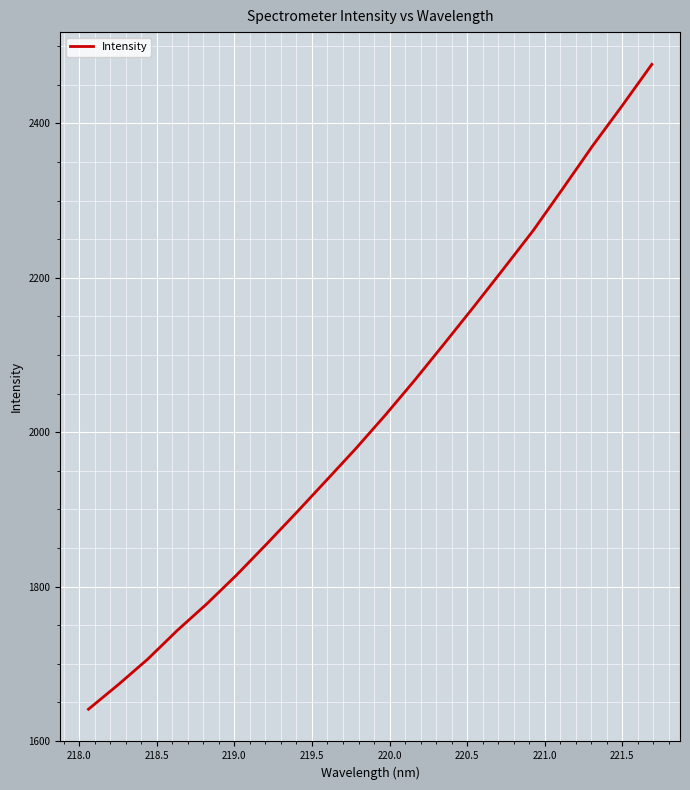

What is the minimum value shown in the chart?

1641.2